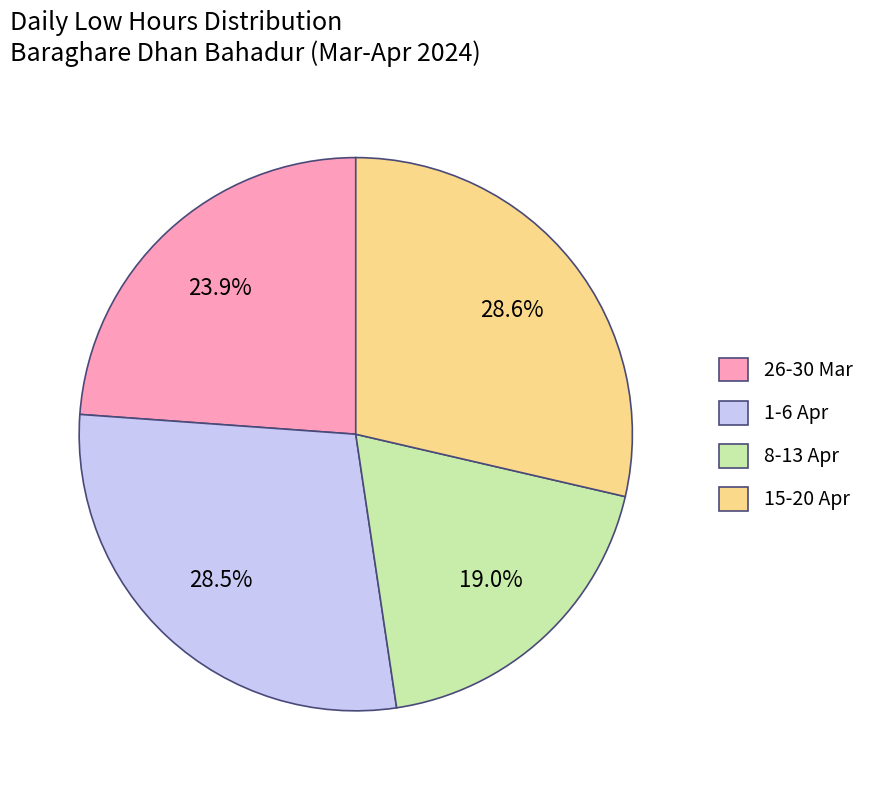

Do 26-30 Mar and 1-6 Apr together represent more than half of the pie?

Yes